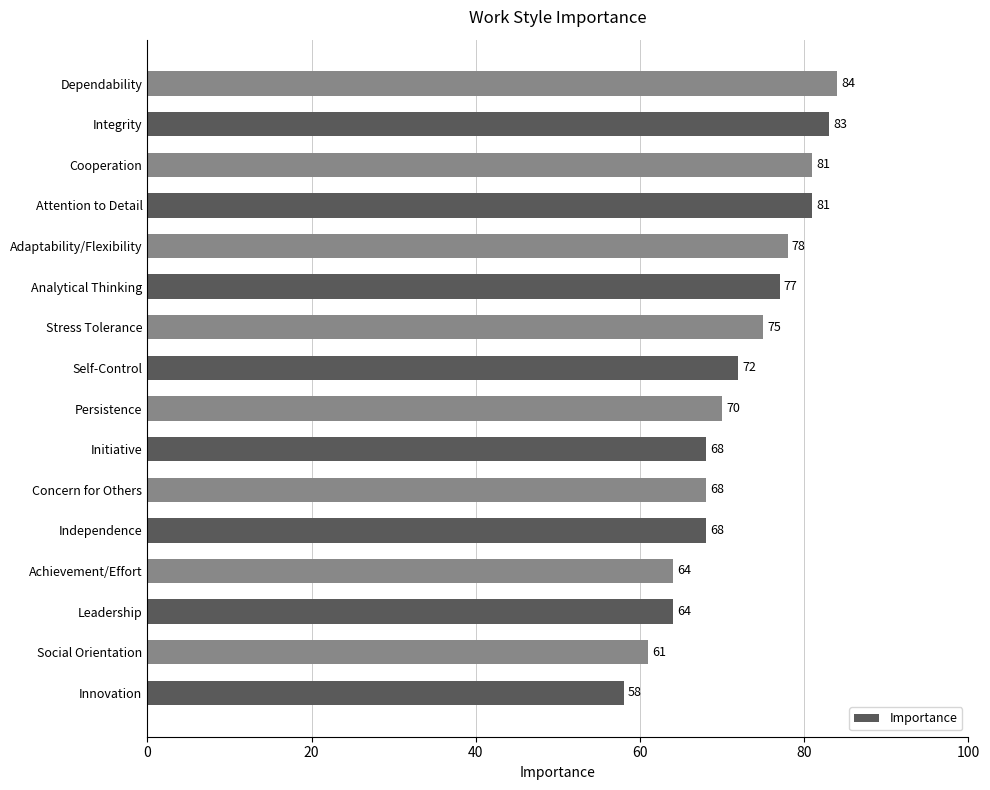

What is the difference between the values at Integrity and Social Orientation?

22